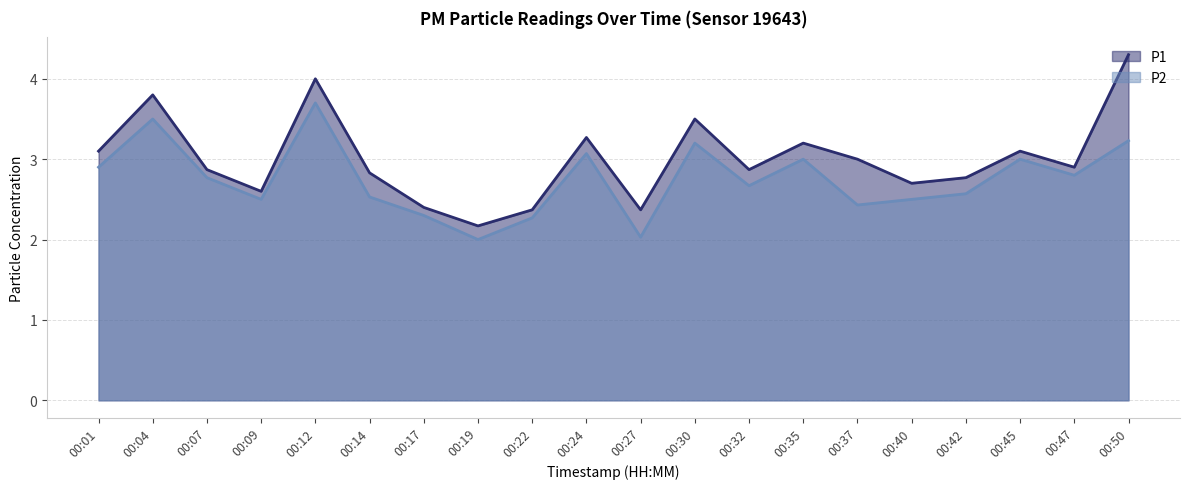

True or false: P2 has a value of 2.7 at 00:32.

True